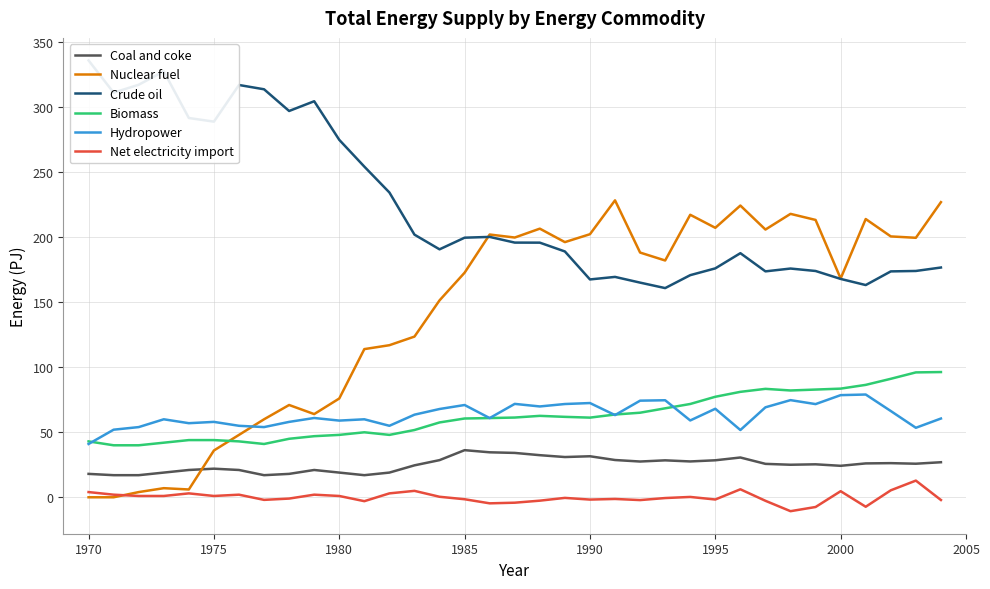

What is the minimum value for Biomass?

40.0